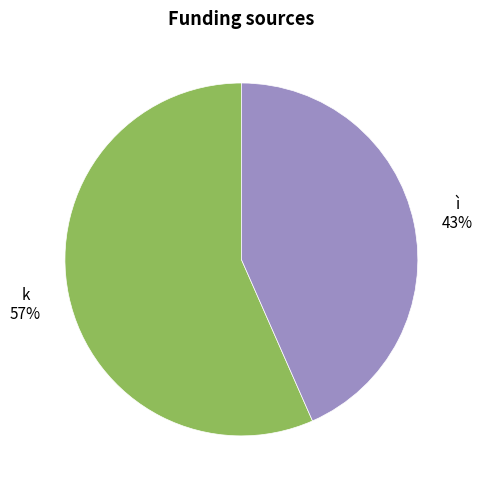

Is there a majority slice in this chart?

Yes